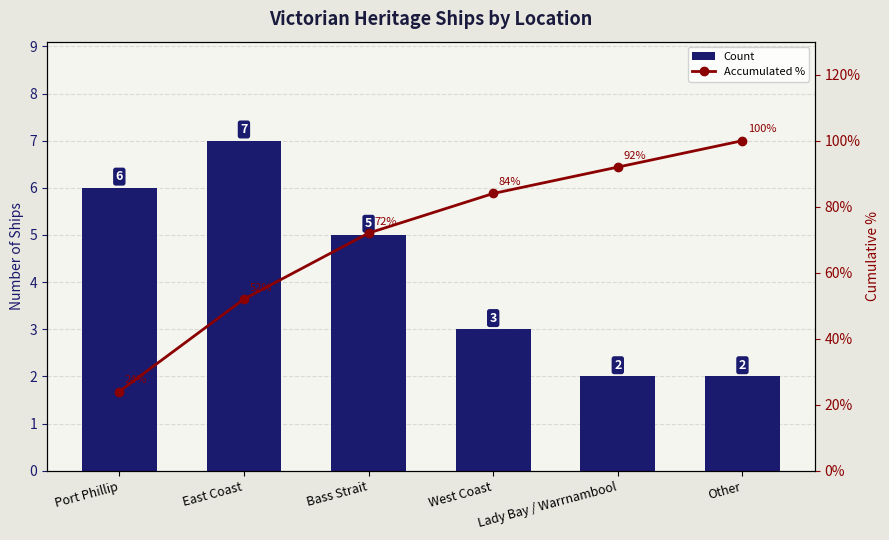

At which label does Count first exceed 5?

Port Phillip